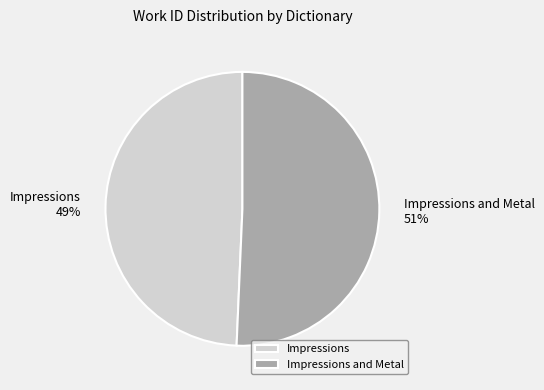

Which slice is the smallest?

Impressions